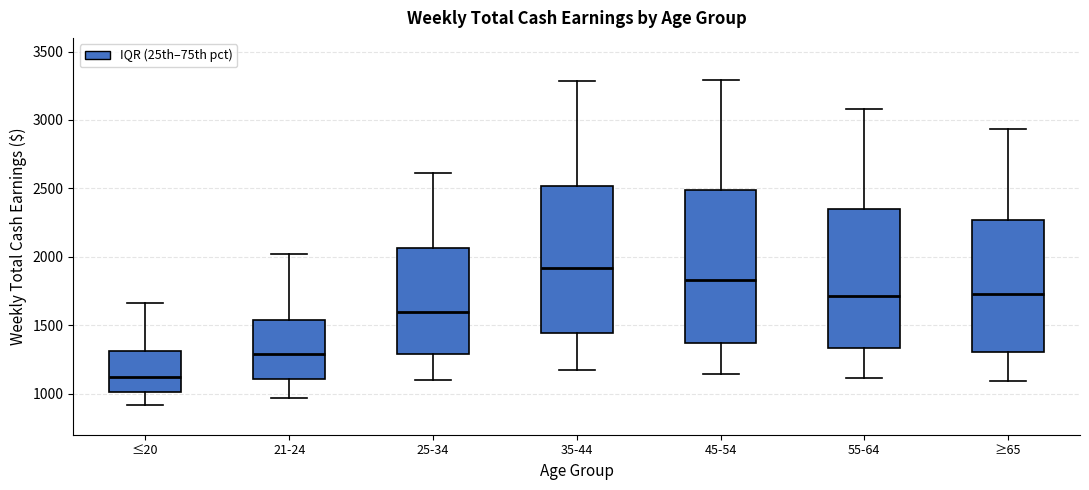

Reading left to right, read every box against the y-axis: the position of its median line, the range the box covers, and the ends of its whiskers. The values are not printed on the chart, so give them approximately, as read against the axis.

≤20: median 1100, box 1000 to 1300, whiskers 900 to 1650
21-24: median 1300, box 1100 to 1550, whiskers 950 to 2000
25-34: median 1600, box 1300 to 2050, whiskers 1100 to 2600
35-44: median 1900, box 1450 to 2500, whiskers 1150 to 3300
45-54: median 1850, box 1350 to 2500, whiskers 1150 to 3300
55-64: median 1700, box 1350 to 2350, whiskers 1100 to 3100
≥65: median 1750, box 1300 to 2250, whiskers 1100 to 2950